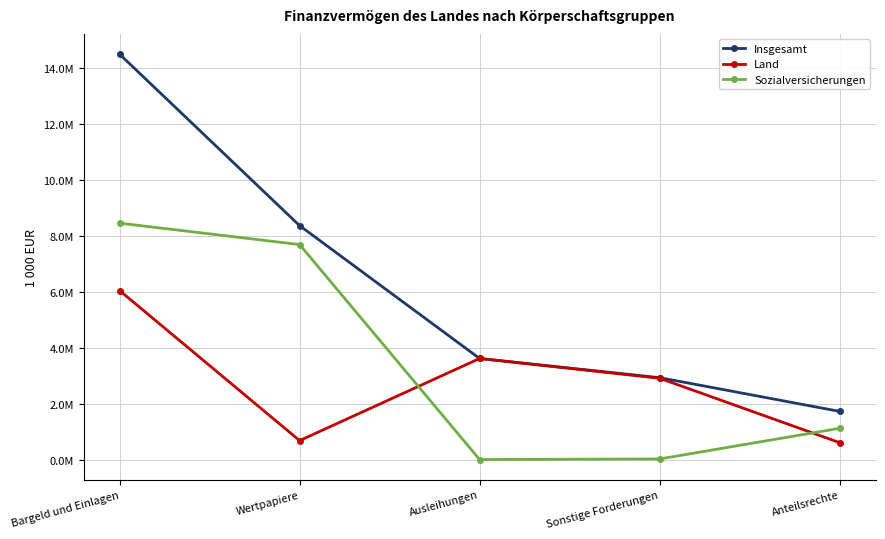

What is the label of the 1st point from the right?

Anteilsrechte